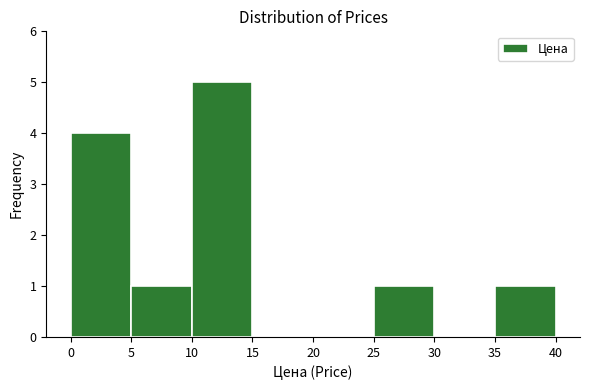

Reading left to right, transcribe this chart: for each bar, give the range it covers on the x-axis and its height. The values are not printed on the chart, so give them approximately, as read against the axis.

0 to 5: 4
5 to 10: 1
10 to 15: 5
15 to 20: 0
20 to 25: 0
25 to 30: 1
30 to 35: 0
35 to 40: 1